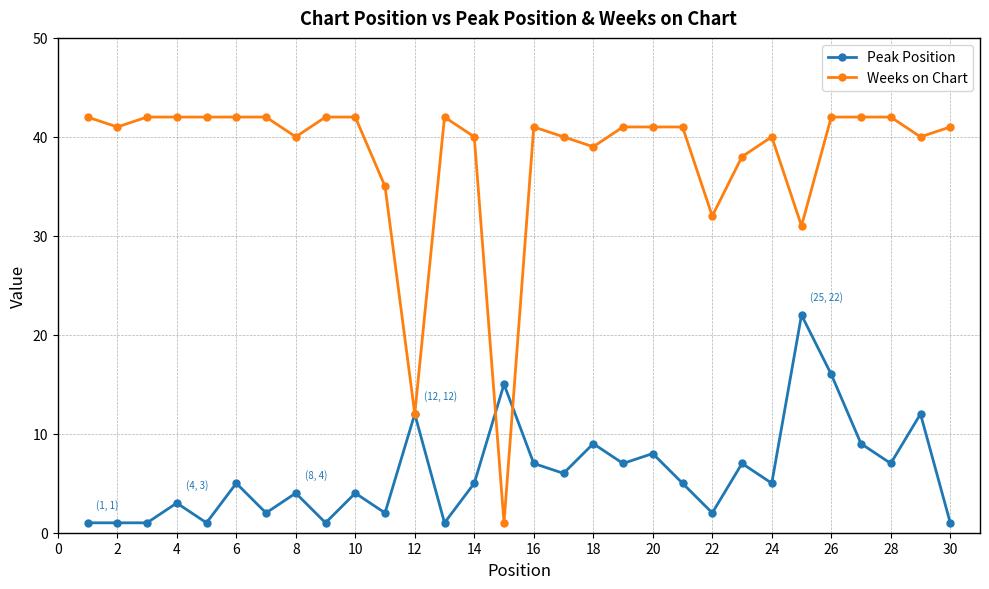

What is the value of the Weeks on Chart point at the 17th from the left?

40